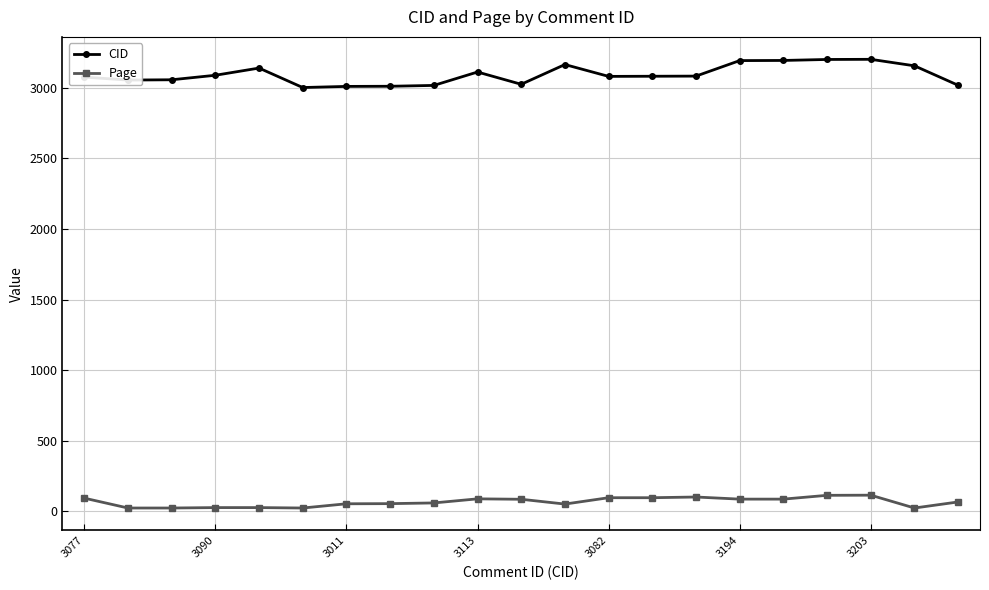

True or false: CID has more than 0 interior local peaks.

True